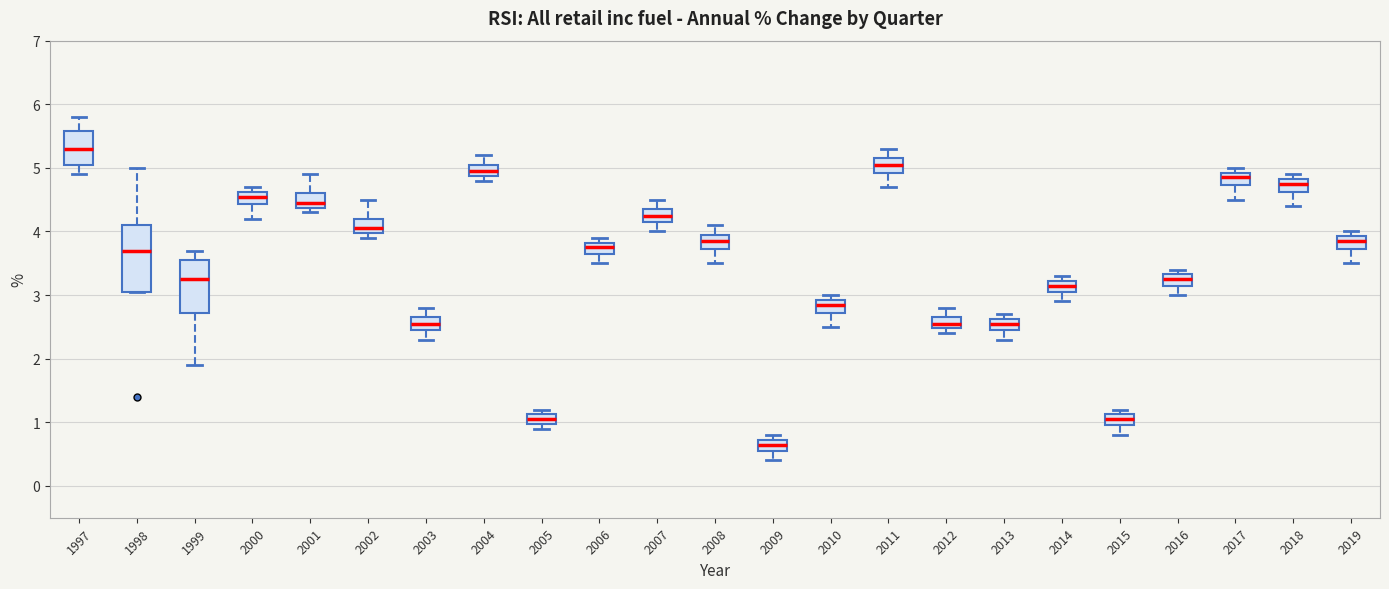

Which box's median line is the lowest?

2009